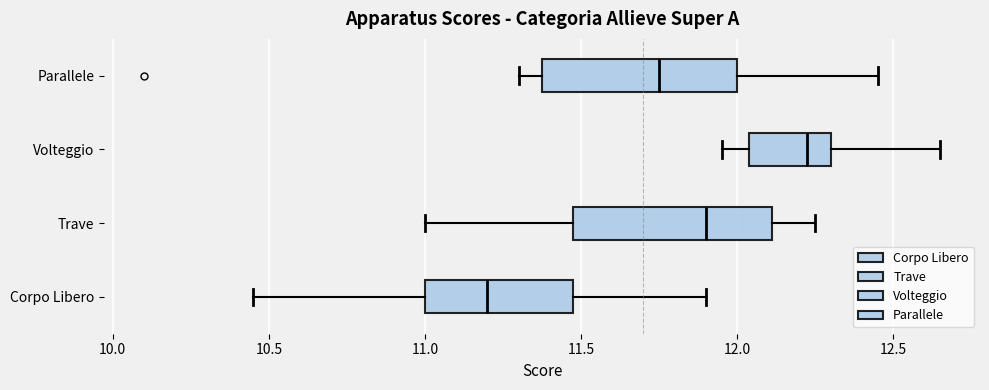

Which box's median line is the furthest to the left?

Corpo Libero